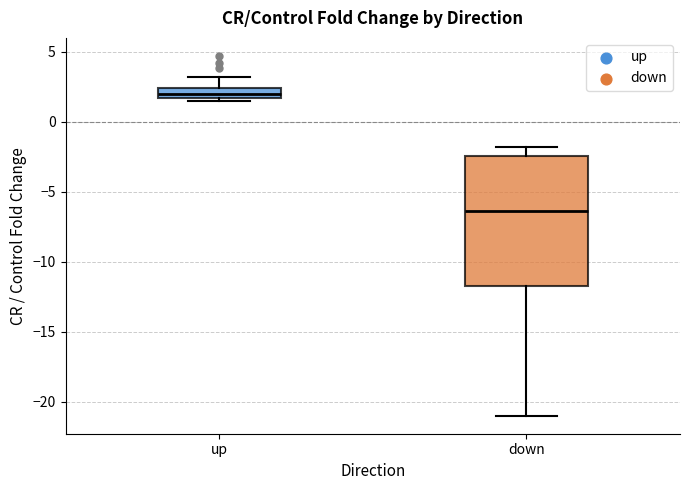

Which box's median line is the lowest?

down